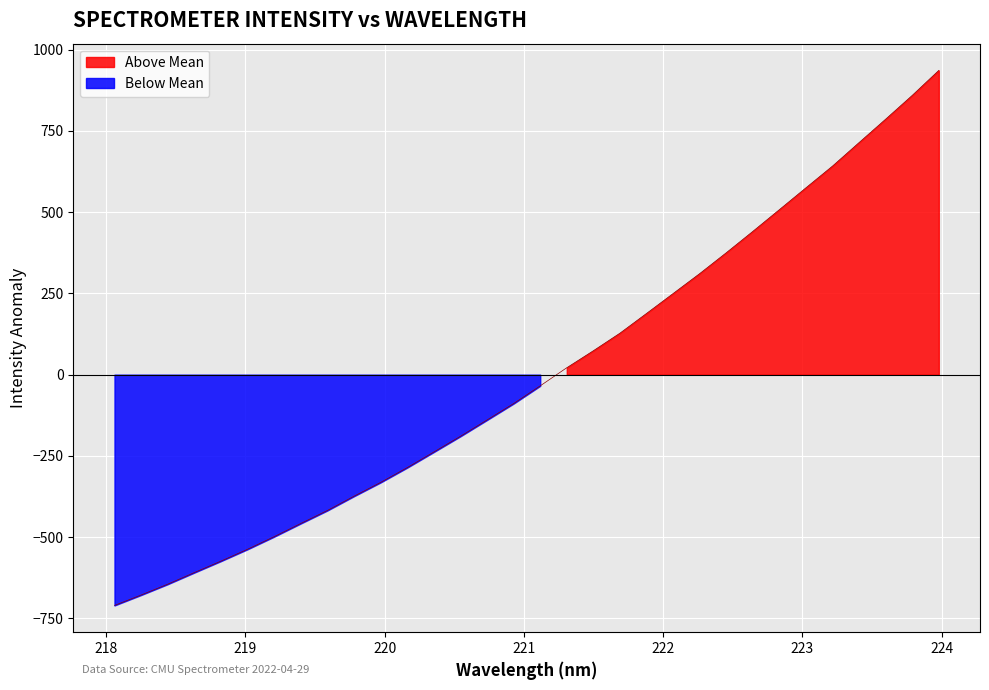

How many values exceed -34?

15